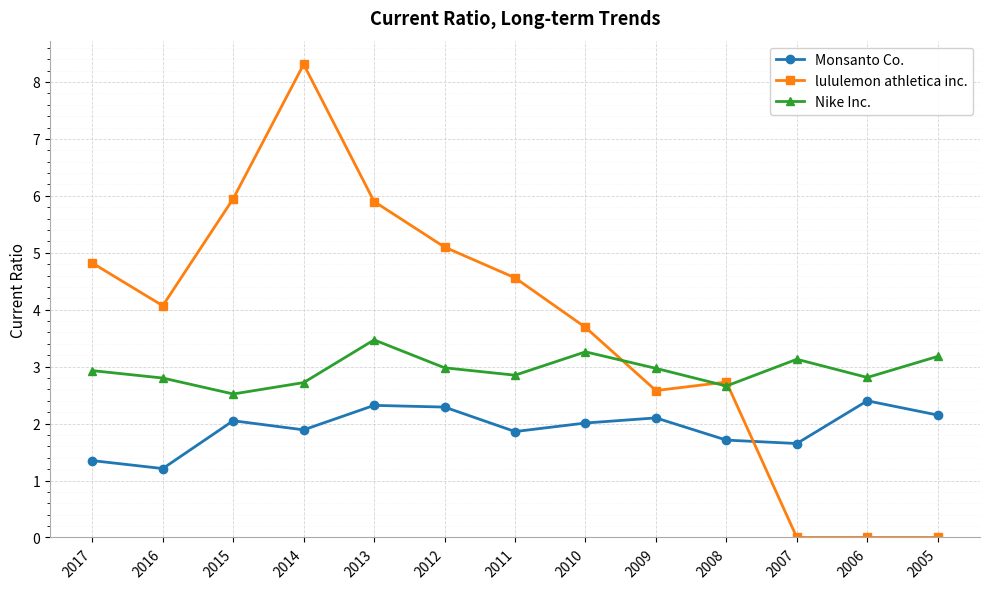

What is the spread (max minus min) of values at 2017?

3.5